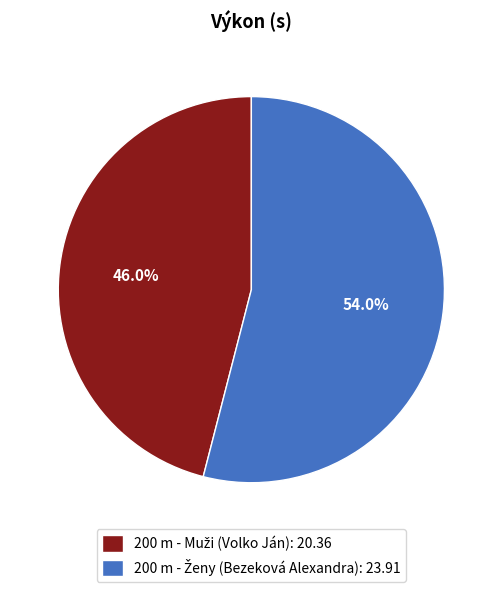

Is there any slice that represents more than half of the pie?

Yes